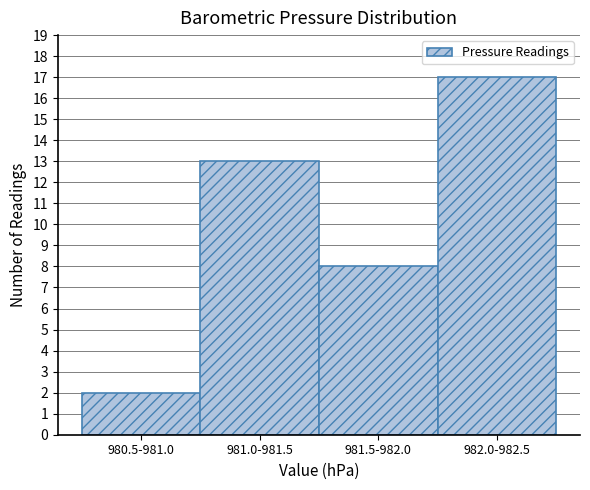

Reading left to right, transcribe all the data shown in this chart.

2	13	8	17